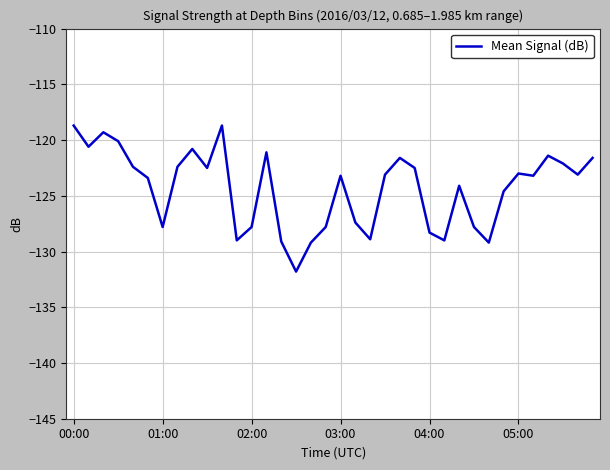

What is the greatest value displayed?

-118.7